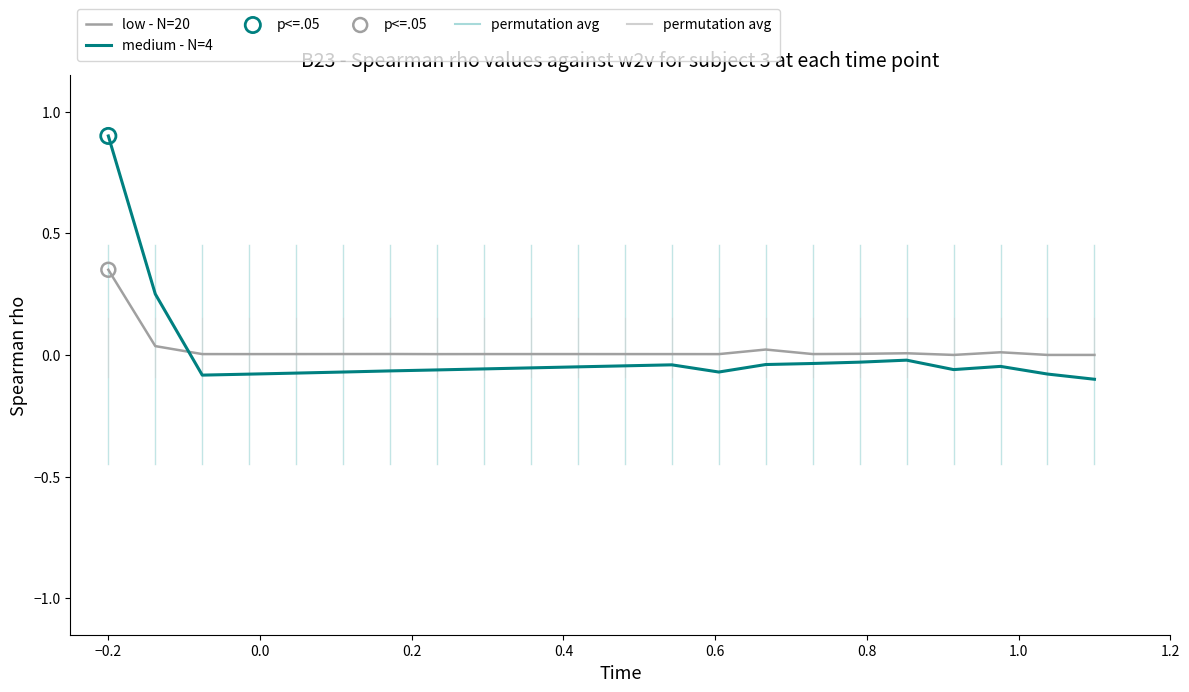

Which series has the largest total across all categories?

low - N=20